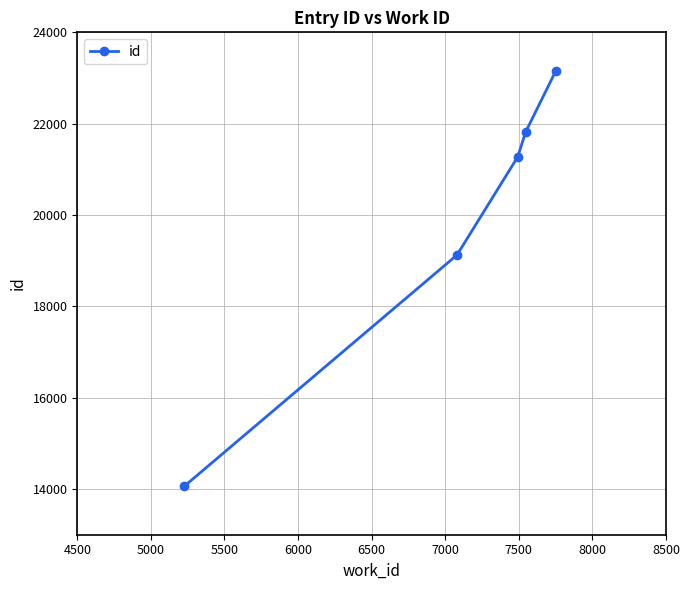

True or false: the data has more than 2 interior local peaks.

False